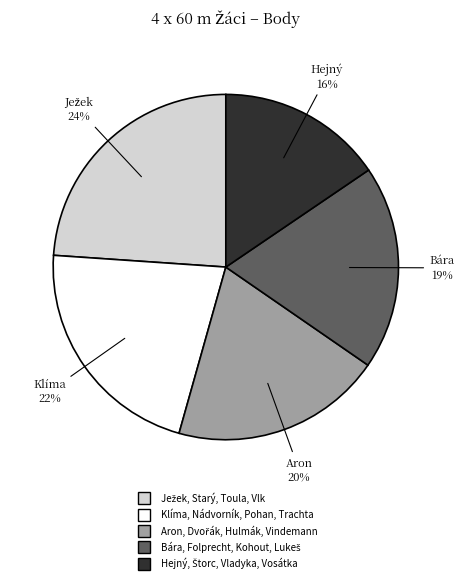

What percentage is the Klíma, Nádvorník, Pohan, Trachta slice, to the nearest percent?

22%